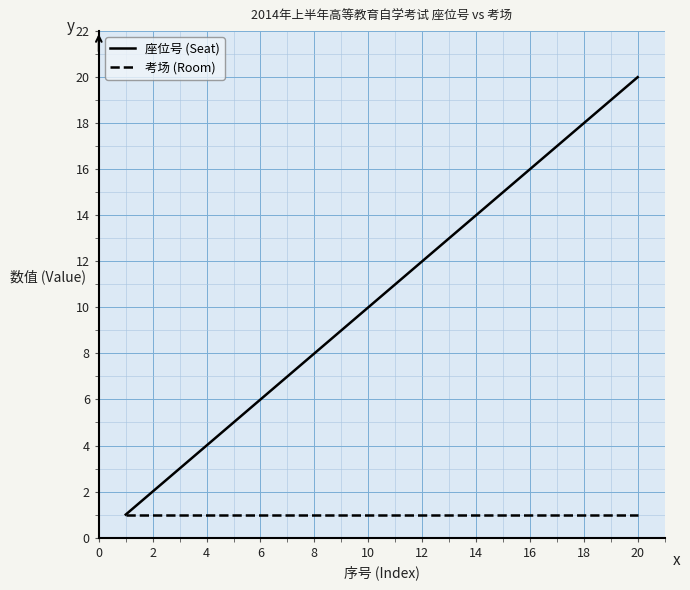

Which series has the largest range (max minus min)?

座位号 (Seat)